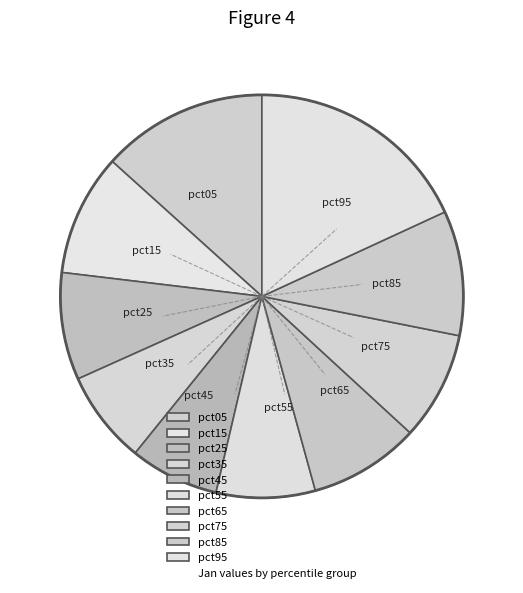

Is it true that pct65 is 2% of the pie?

False